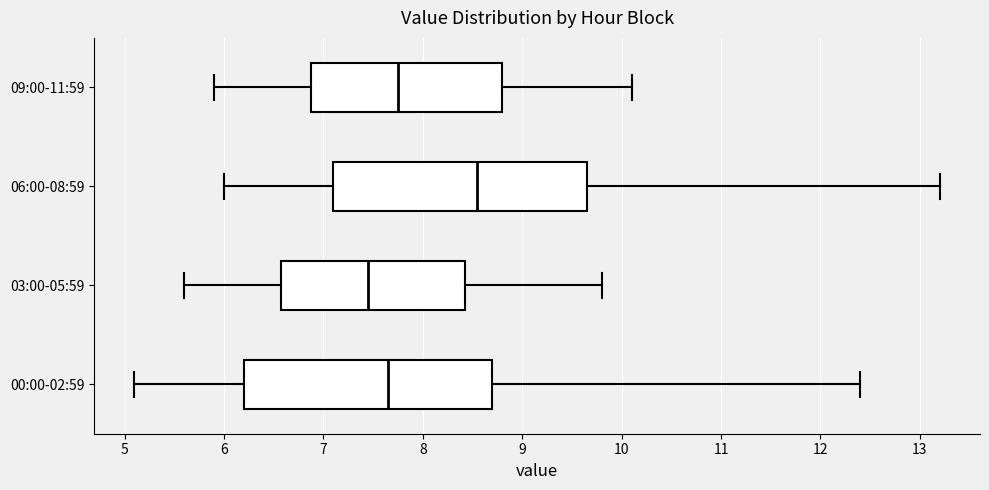

Which box's median line is the furthest to the left?

03:00-05:59